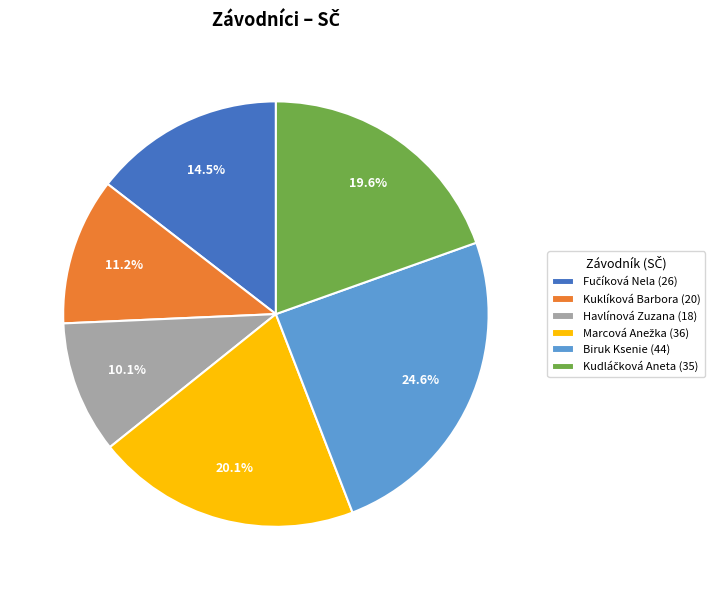

Approximately how many times larger is the value at Havlínová Zuzana (18) compared to Kuklíková Barbora (20)?

0.9